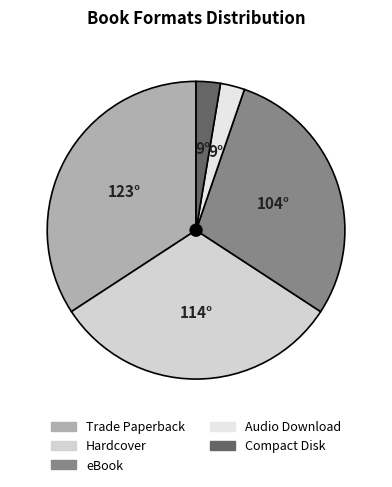

How many slices are in this pie chart?

5